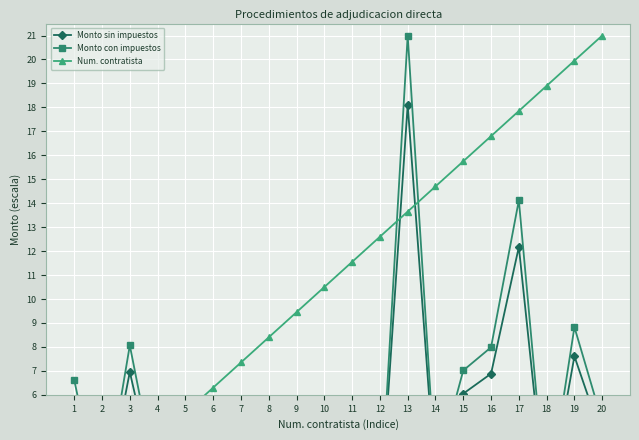

At which category does Monto con impuestos reach its first local valley?

2